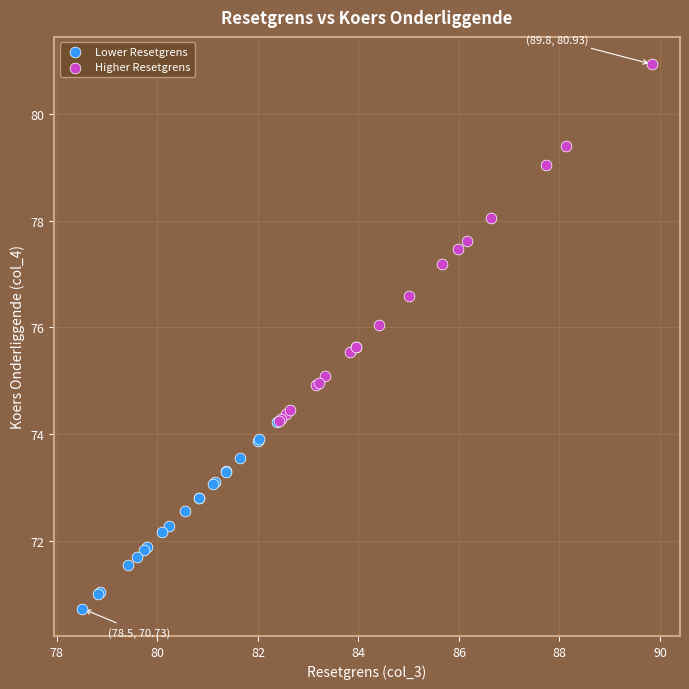

Which series has the widest spread of Y values?

Higher Resetgrens